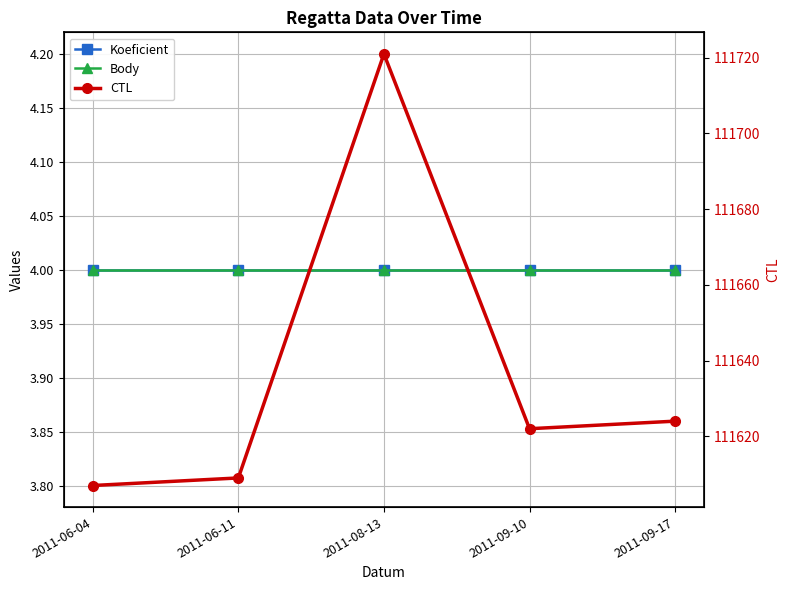

What is the difference between the maximum and minimum values in the CTL series?

114